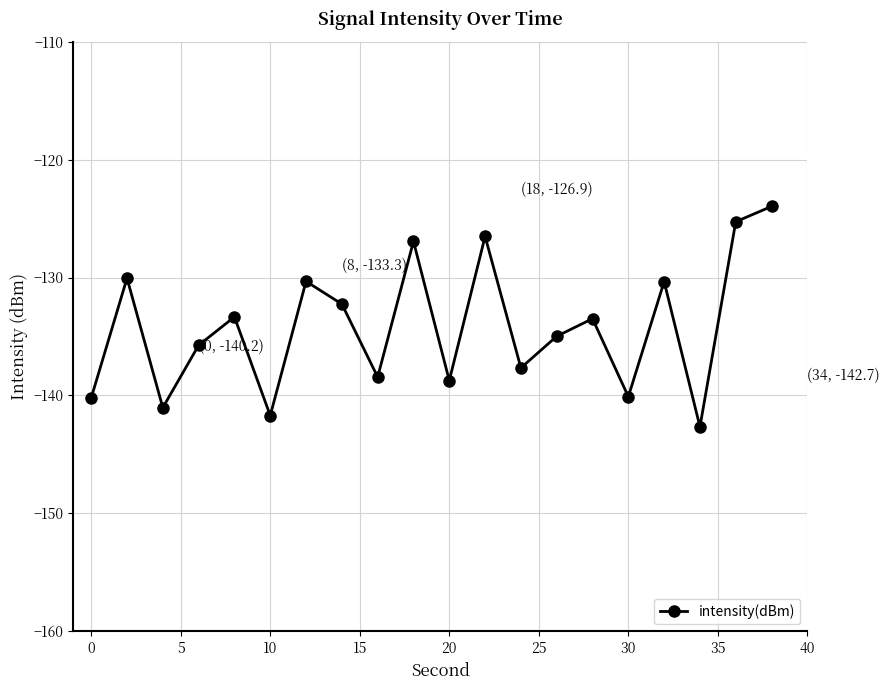

What is the maximum value shown in the chart?

-124.0